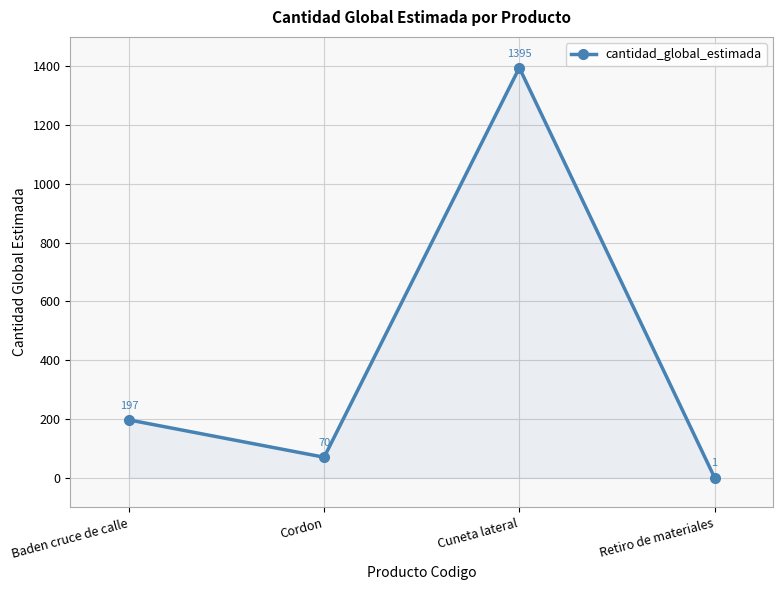

List the labels in order of value, largest first.

Cuneta lateral, Baden cruce de calle, Cordon, Retiro de materiales